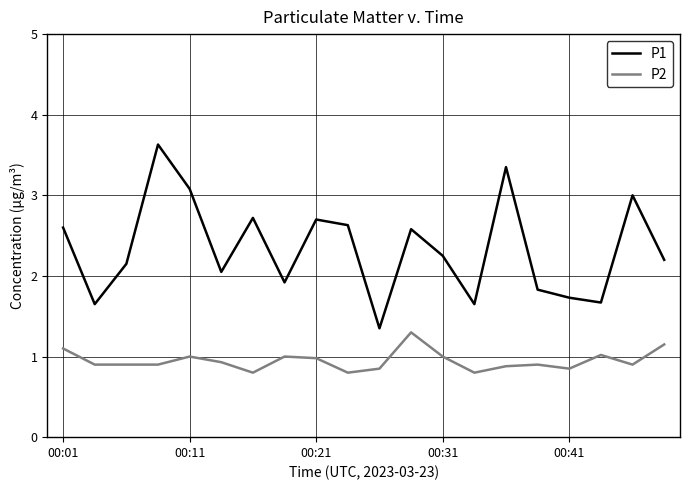

What is the smallest value displayed?

0.8